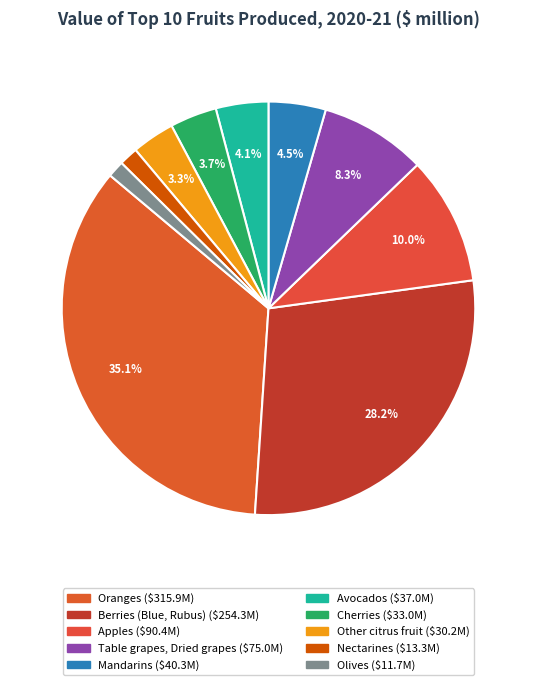

To the nearest percent, what is the difference between the Other citrus fruit and Berries (Blue, Rubus) slice percentages?

25%